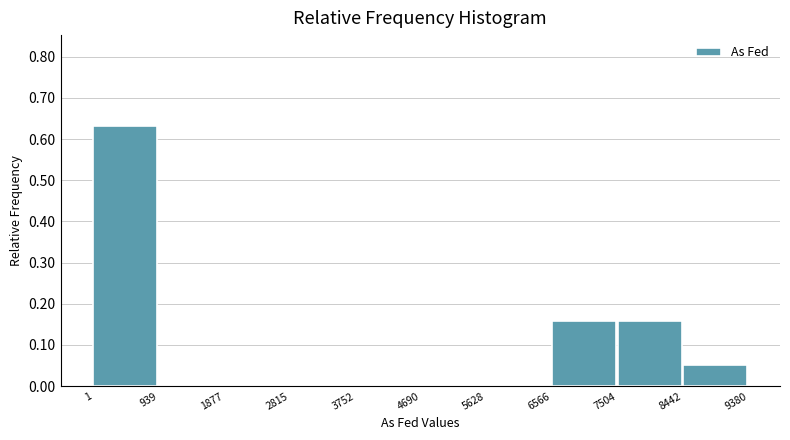

Reading left to right, transcribe this chart: for each bar, give the range it covers on the x-axis and its height. The values are not printed on the chart, so give them approximately, as read against the axis.

1 to 939: 0.63
939 to 1877: 0
1877 to 2815: 0
2815 to 3752: 0
3752 to 4690: 0
4690 to 5628: 0
5628 to 6566: 0
6566 to 7504: 0.16
7504 to 8442: 0.16
8442 to 9380: 0.05